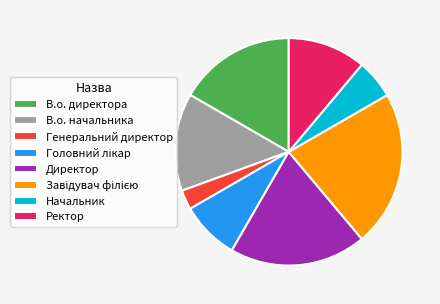

Is it true that Ректор is 5% of the pie?

False